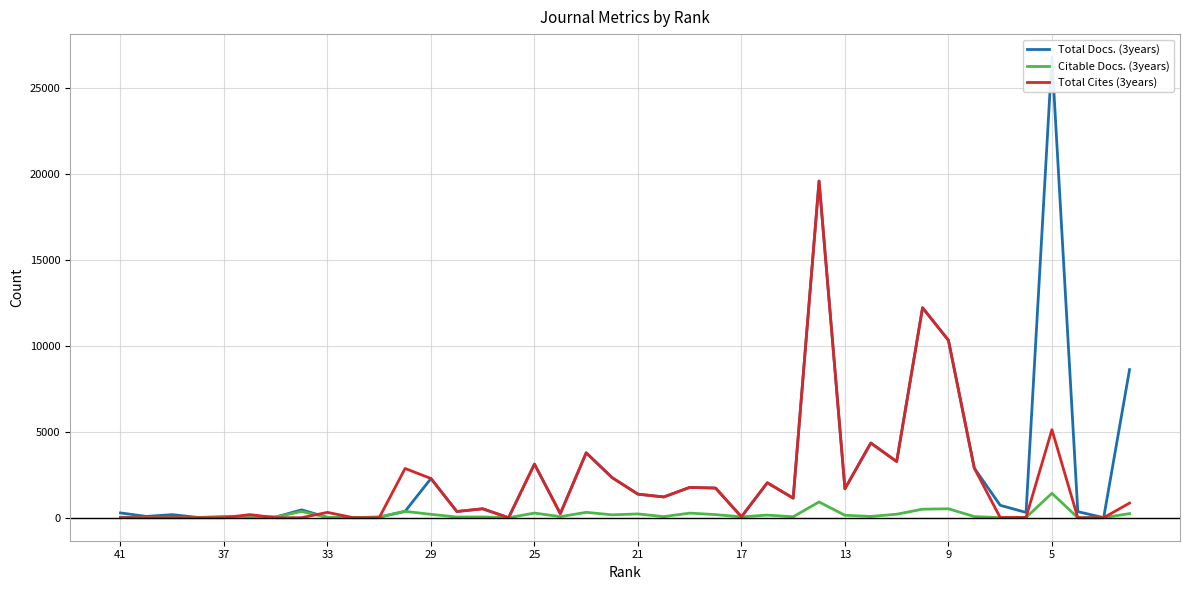

What is the spread (max minus min) of values at 21?

159